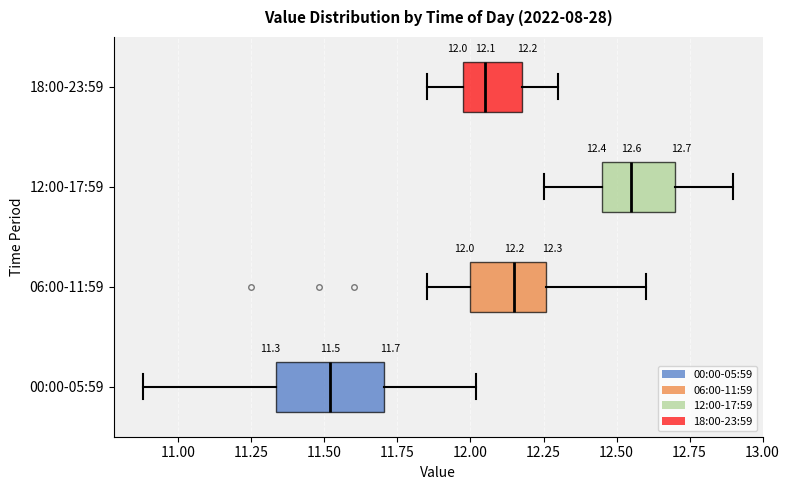

Which box is the widest, from its left edge to its right edge?

00:00-05:59